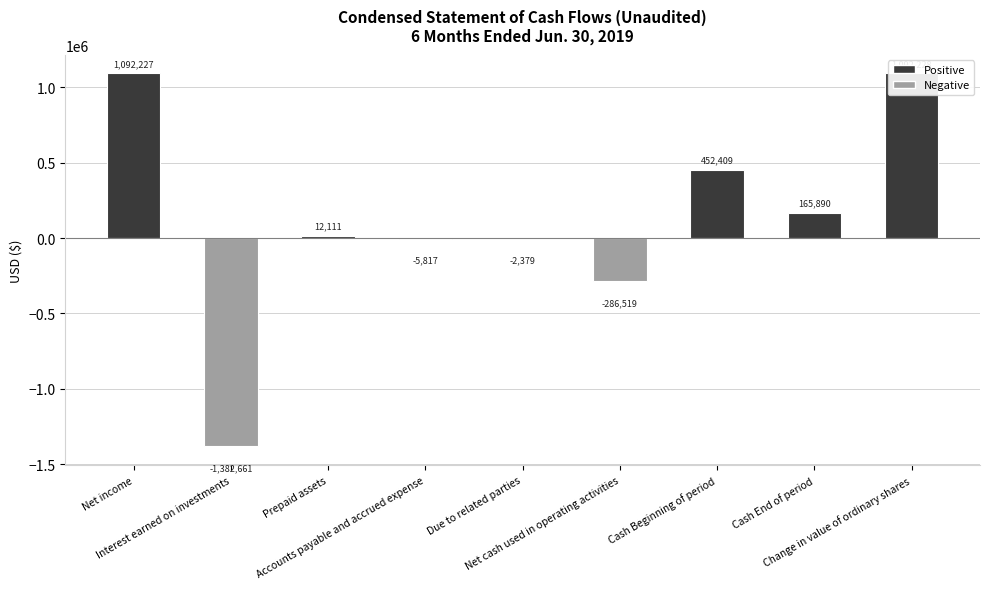

What is the value of the 3rd bar from the left?

12111